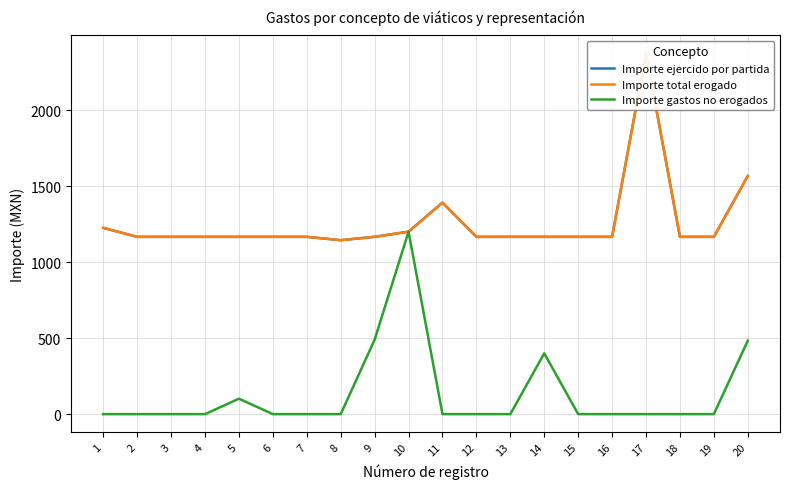

What is the sum of all Importe gastos no erogados values?

2674.1